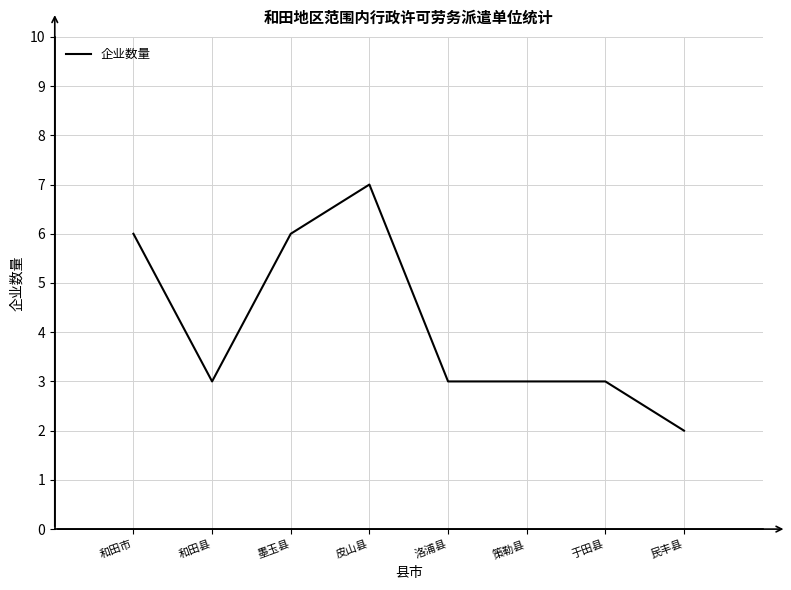

How many distinct data groups are displayed?

1